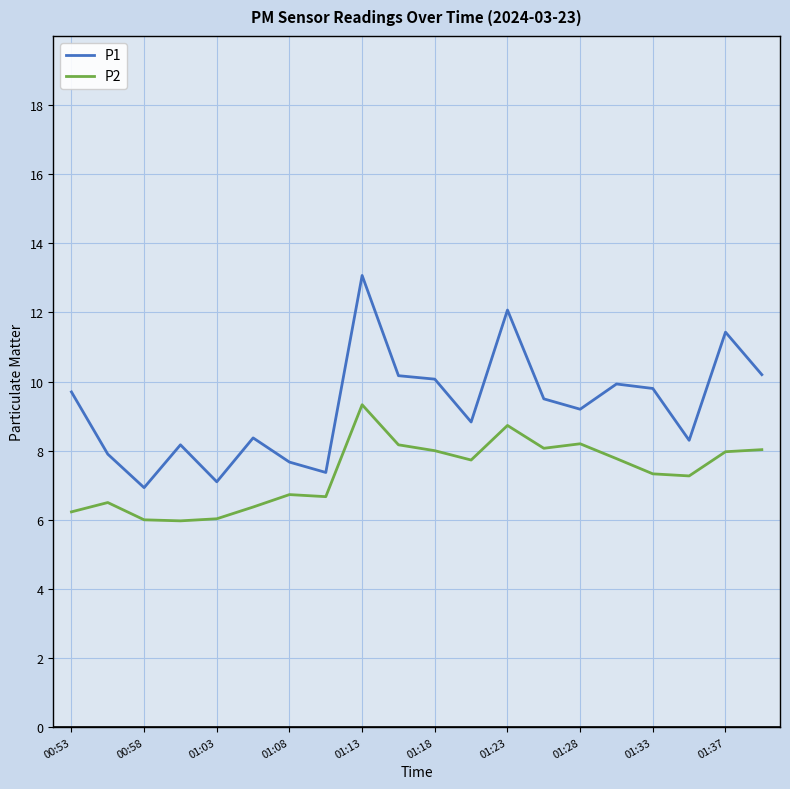

Rank the series by their average value, from highest to lowest.

P1, P2